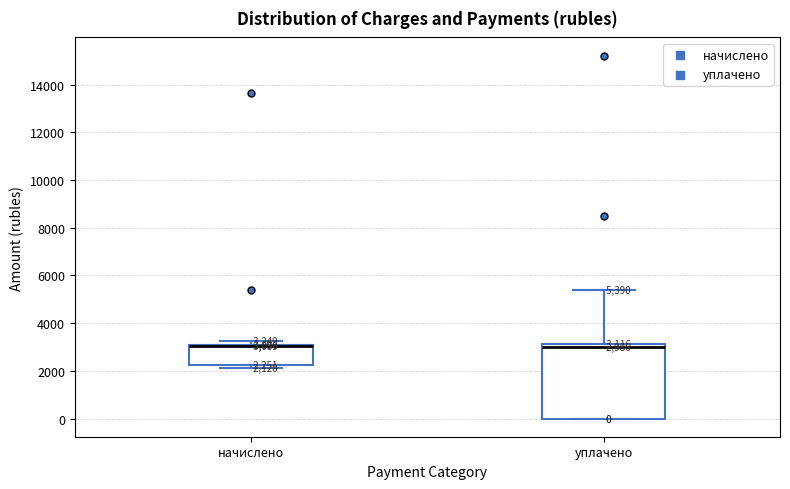

Which box is the tallest, from its lower edge to its upper edge?

уплачено